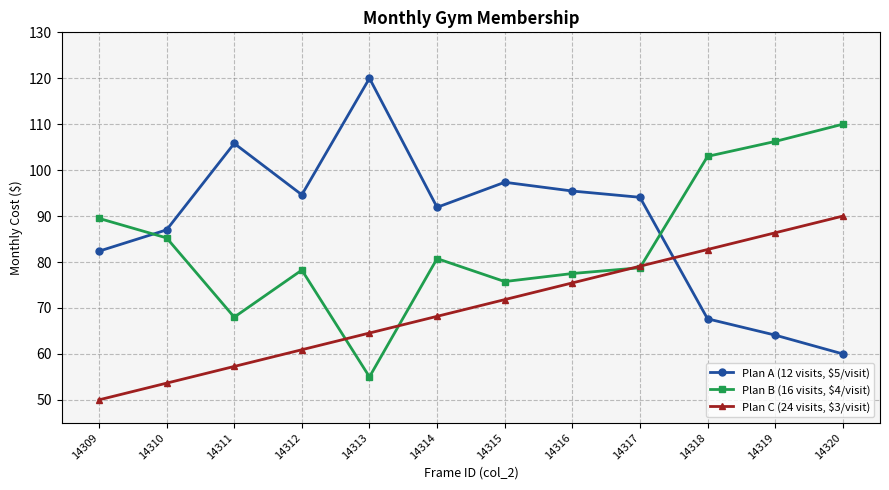

At 14315, list the series in order from largest to smallest.

Plan A (12 visits, $5/visit), Plan B (16 visits, $4/visit), Plan C (24 visits, $3/visit)